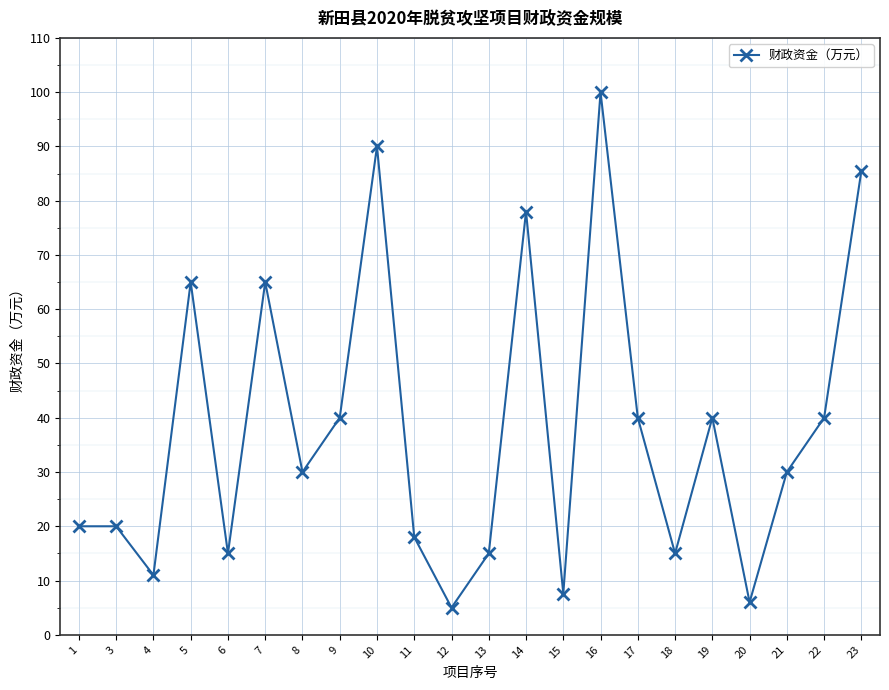

What is the maximum value shown in the chart?

100.0